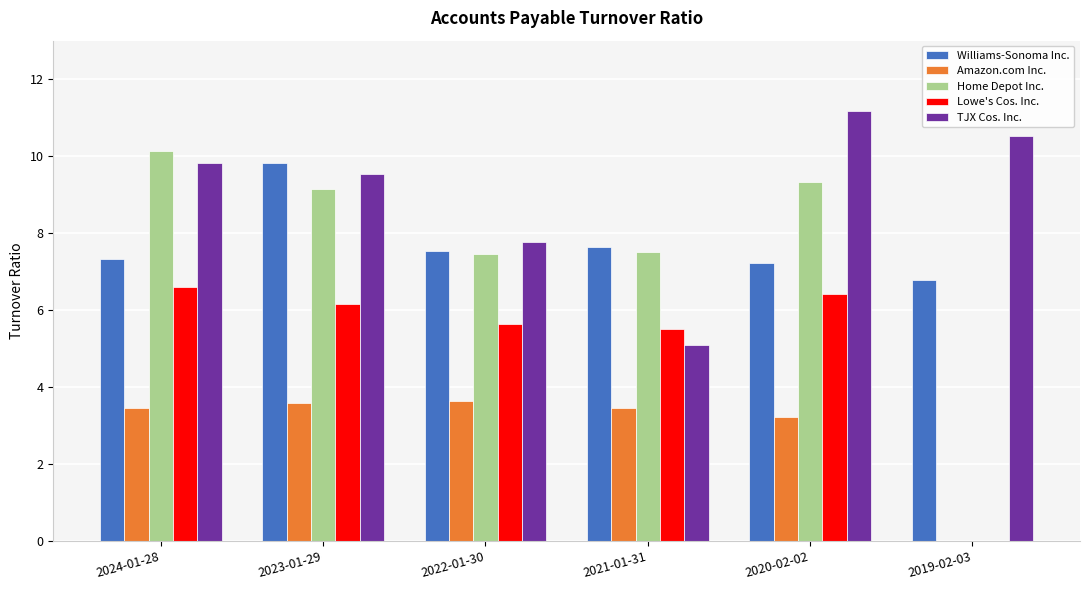

Is it true that Lowe's Cos. Inc. equals 5.7 at 2022-01-30?

True